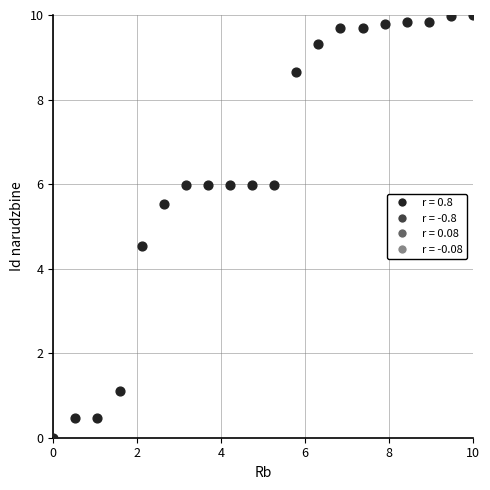

What is the range of Y values (max minus min)?

10.0